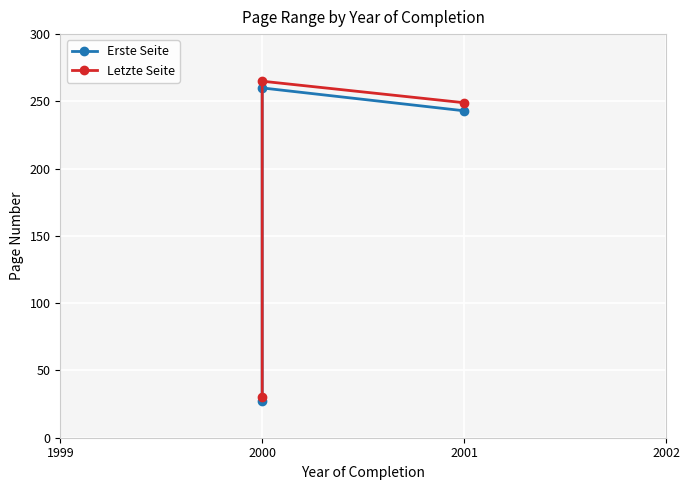

Is the value of Letzte Seite at 2000 greater than the value of Erste Seite at 2001?

No